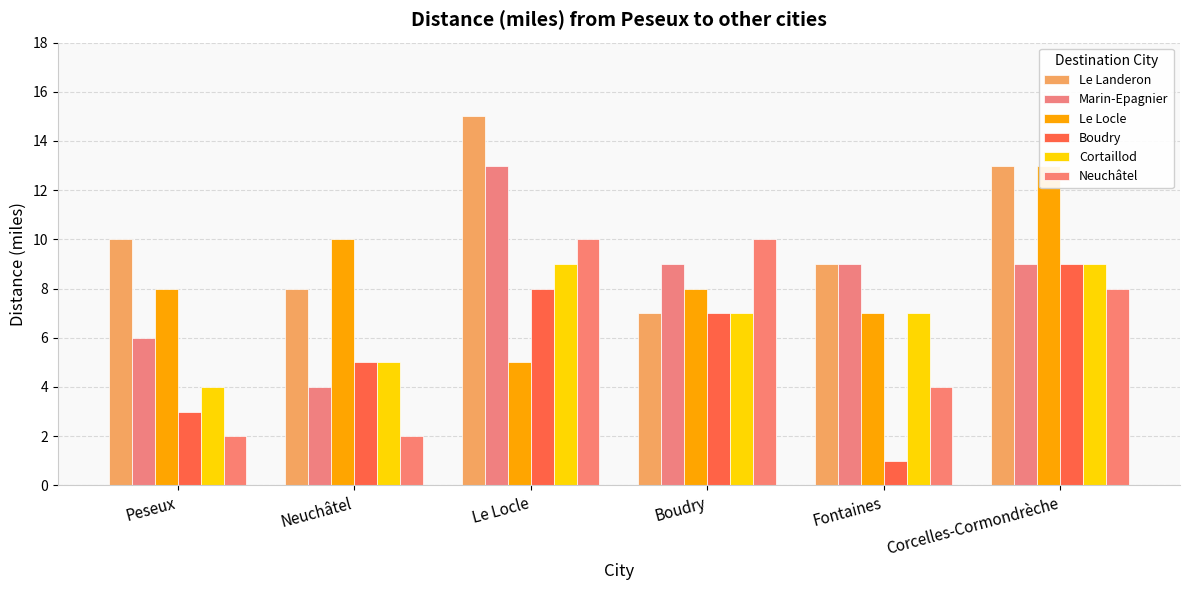

What is the difference between the highest and lowest values at Le Locle?

10